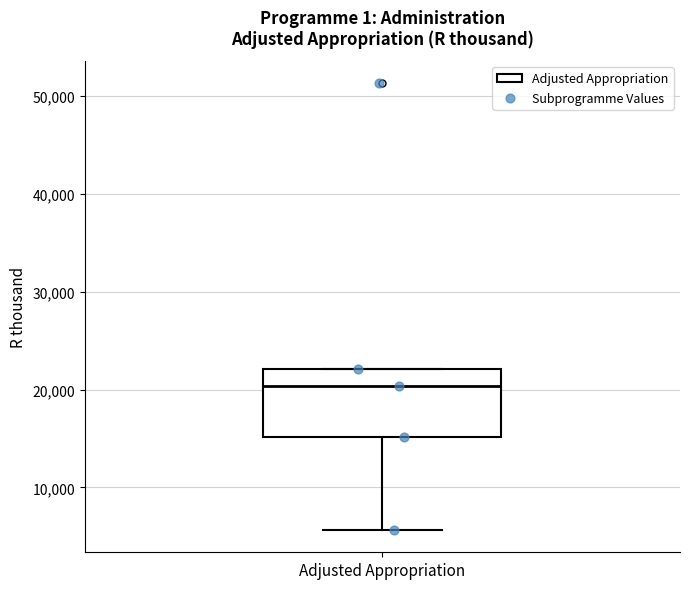

Transcribe this box plot: give where the median line is, the range the box spans, and where the two whiskers end, as read against the y-axis. The values are not printed on the chart, so give them approximately, as read against the axis.

median 20000, box 15000 to 22000, whiskers 6000 to 22000